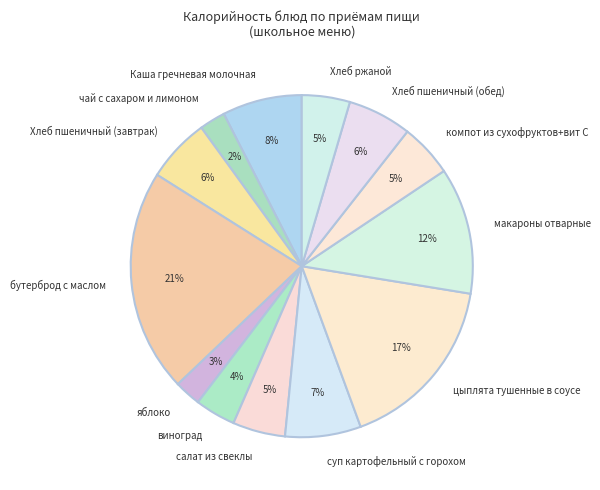

What is the largest slice in the pie chart?

бутерброд с маслом